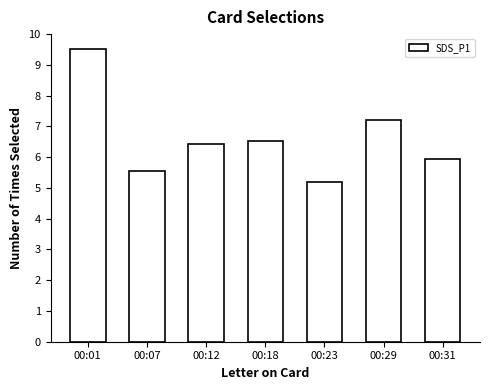

Which label corresponds to the largest value in the chart?

00:01